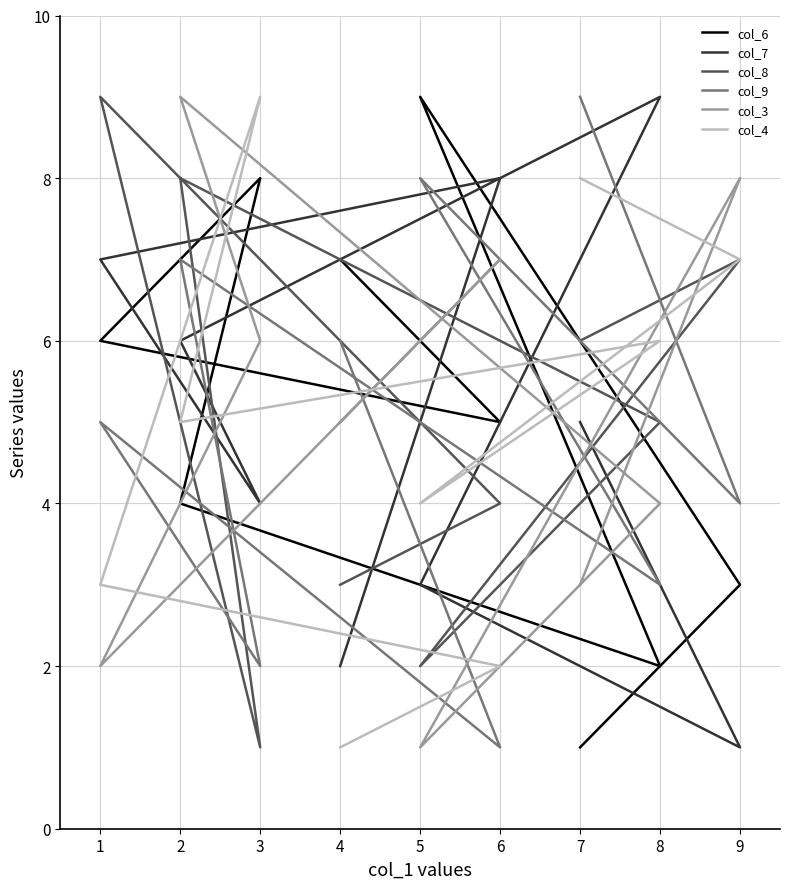

In col_9, how many points are lower than both neighbors (excluding endpoints)?

4